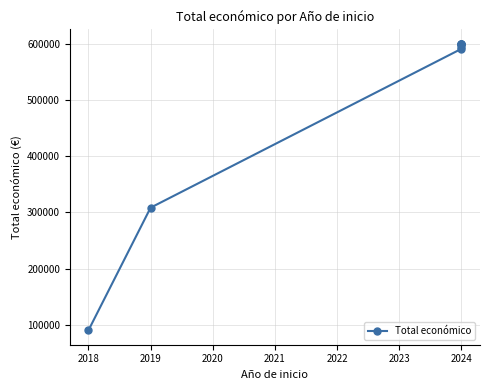

What is the maximum value shown in the chart?

600000